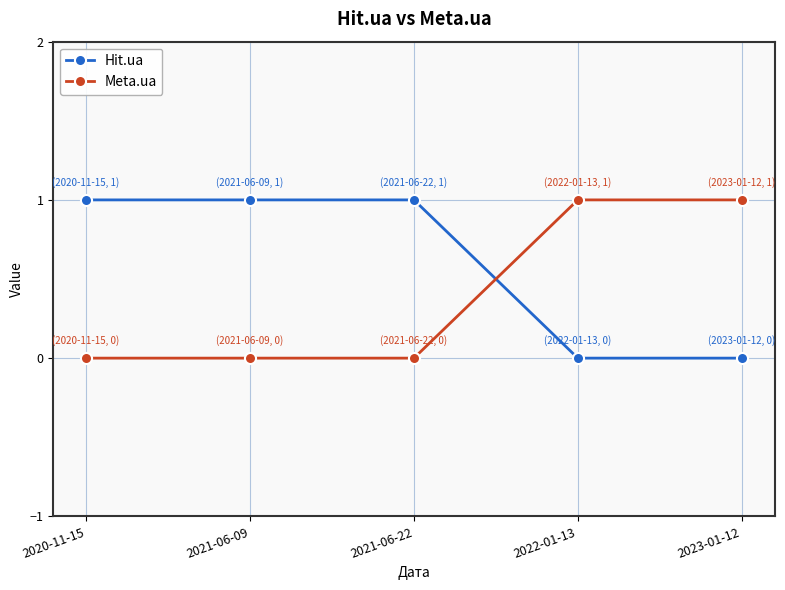

What value does the Meta.ua series have at 2023-01-12?

1